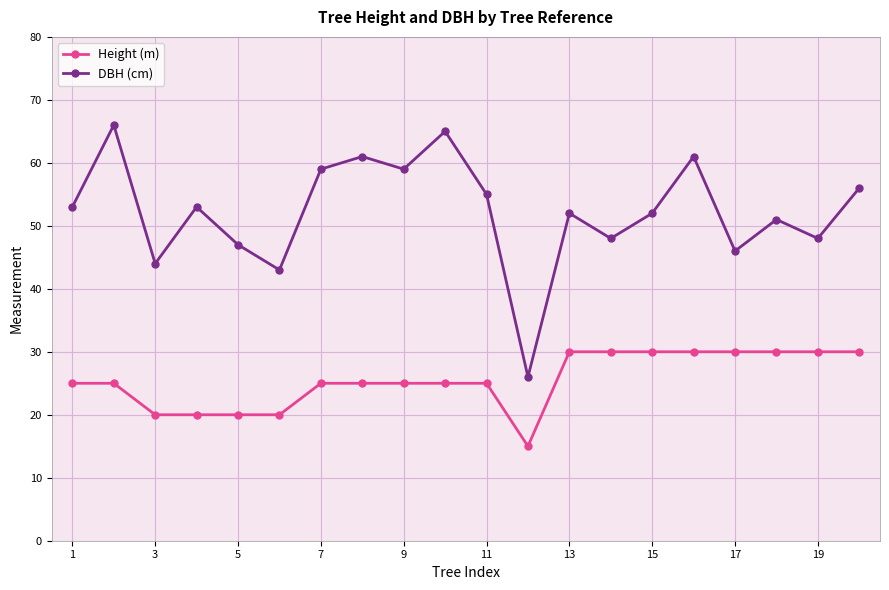

In DBH (cm), how many points are higher than both neighbors (excluding endpoints)?

7